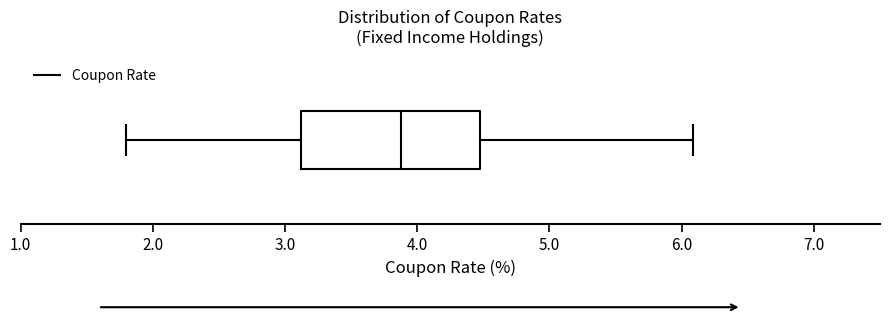

Read this box plot against the x-axis: the position of the median line, the range covered by the box, and the ends of both whiskers. The values are not printed on the chart, so give them approximately, as read against the axis.

median 3.9, box 3.1 to 4.5, whiskers 1.8 to 6.1